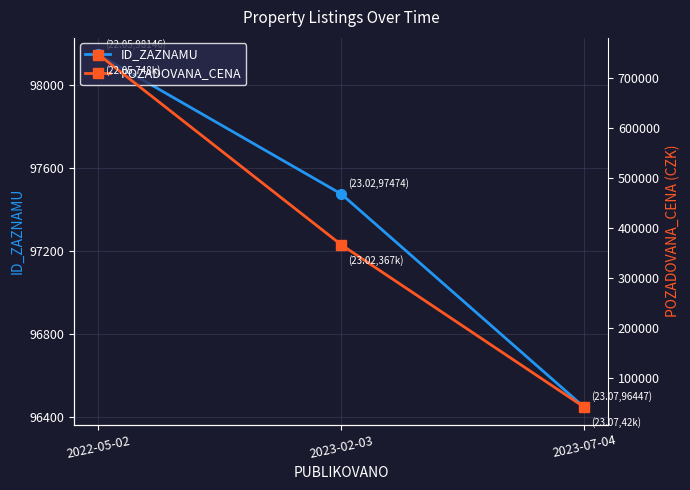

Reading left to right, transcribe all the data shown in this chart.

ID_ZAZNAMU: 98146	97474	96447
POZADOVANA_CENA: 748000	367000	42000